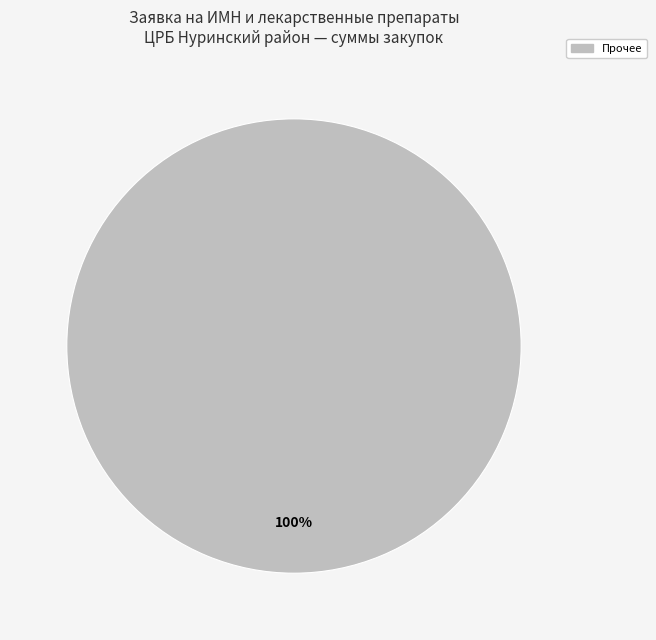

Is there any slice that represents more than half of the pie?

Yes